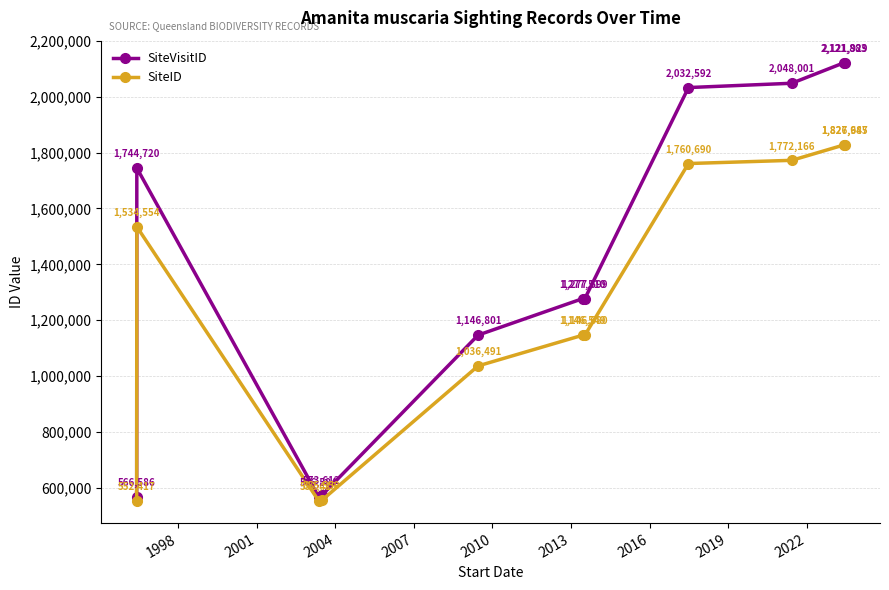

What are all the series names shown in the legend?

SiteVisitID, SiteID